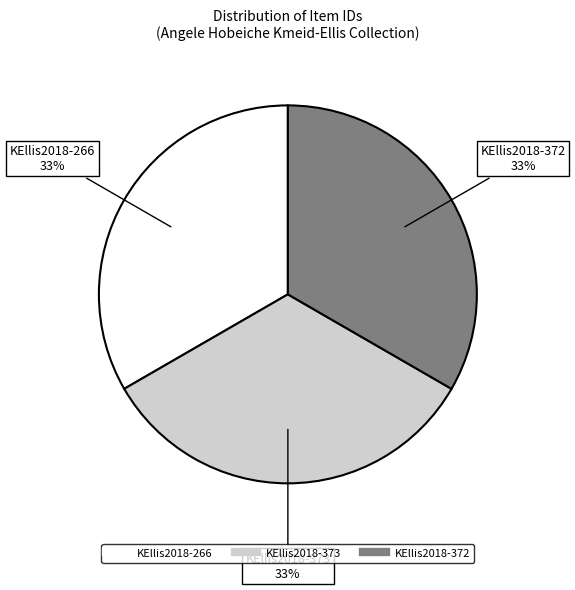

Combined, do KEllis2018-266 and KEllis2018-373 account for over 50%?

Yes